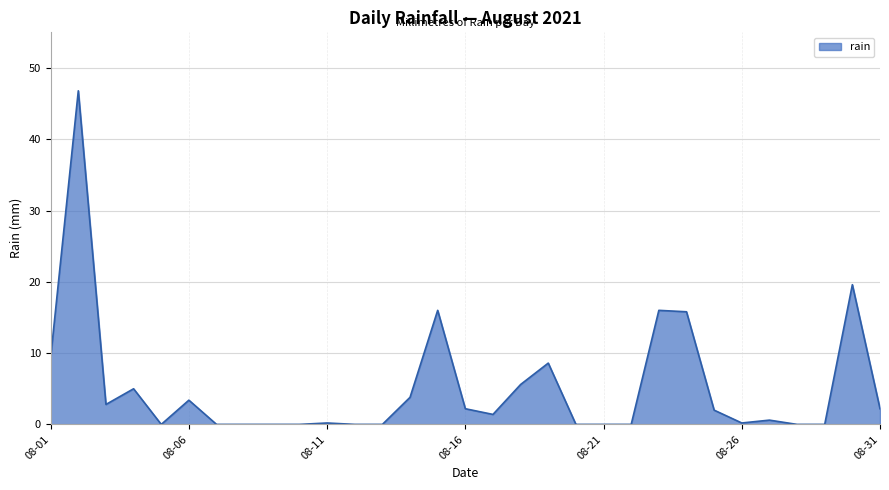

What is the difference between the maximum and minimum values?

46.8